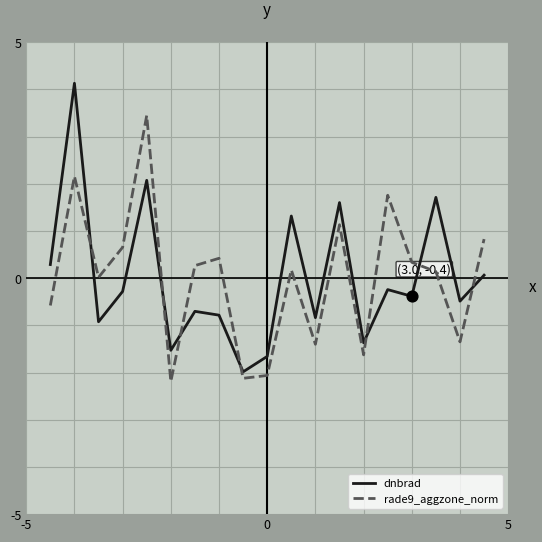

What are all the series names shown in the legend?

dnbrad, rade9_aggzone_norm